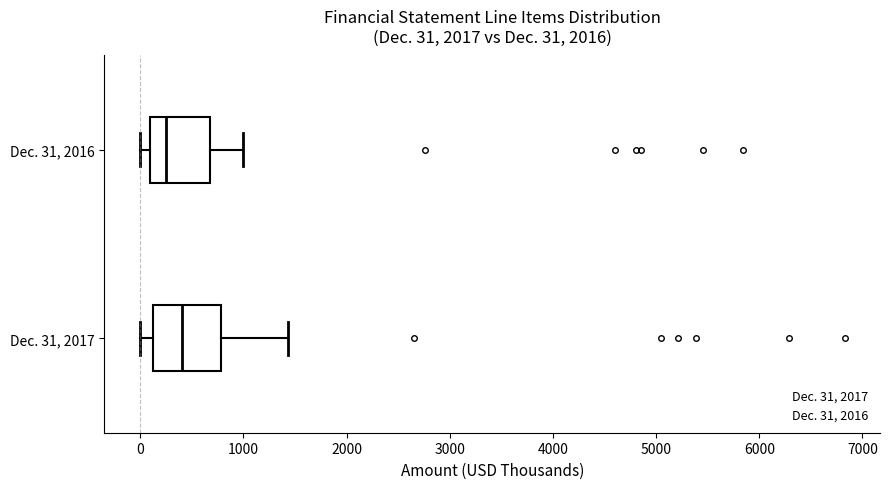

Which box has the furthest to the right median line?

Dec. 31, 2017